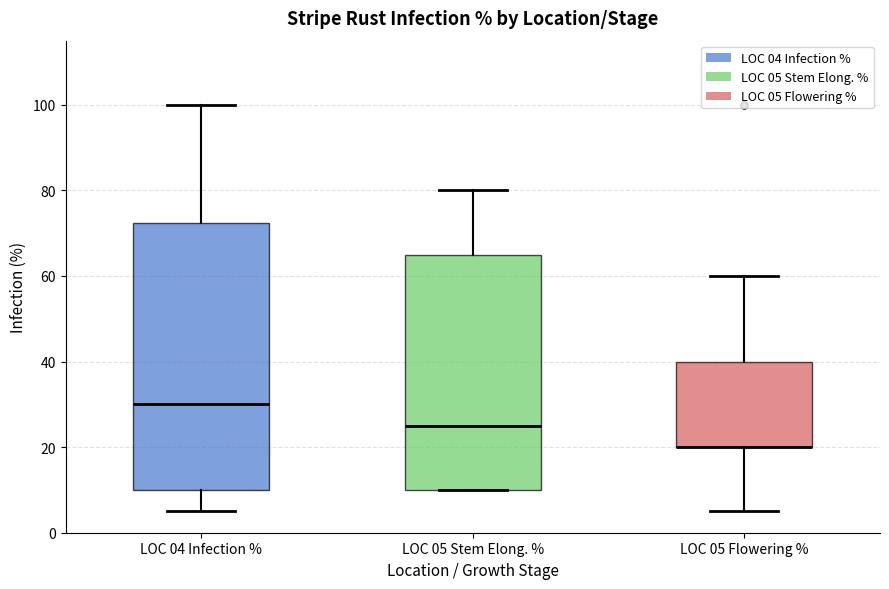

Comparing the boxes themselves (not the whiskers), which one is the tallest?

LOC 04 Infection %